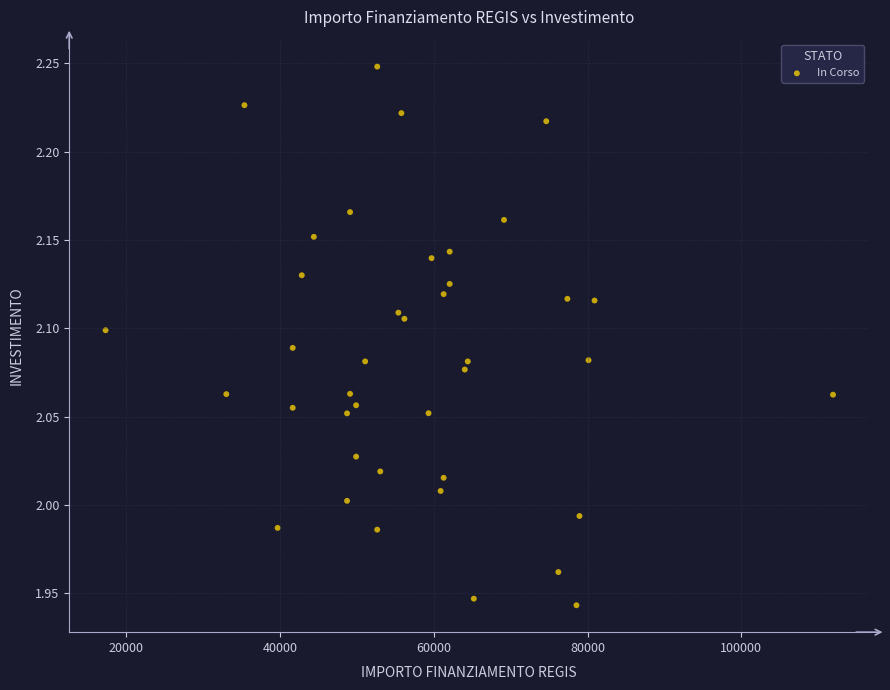

What is the range of Y values (max minus min)?

0.3